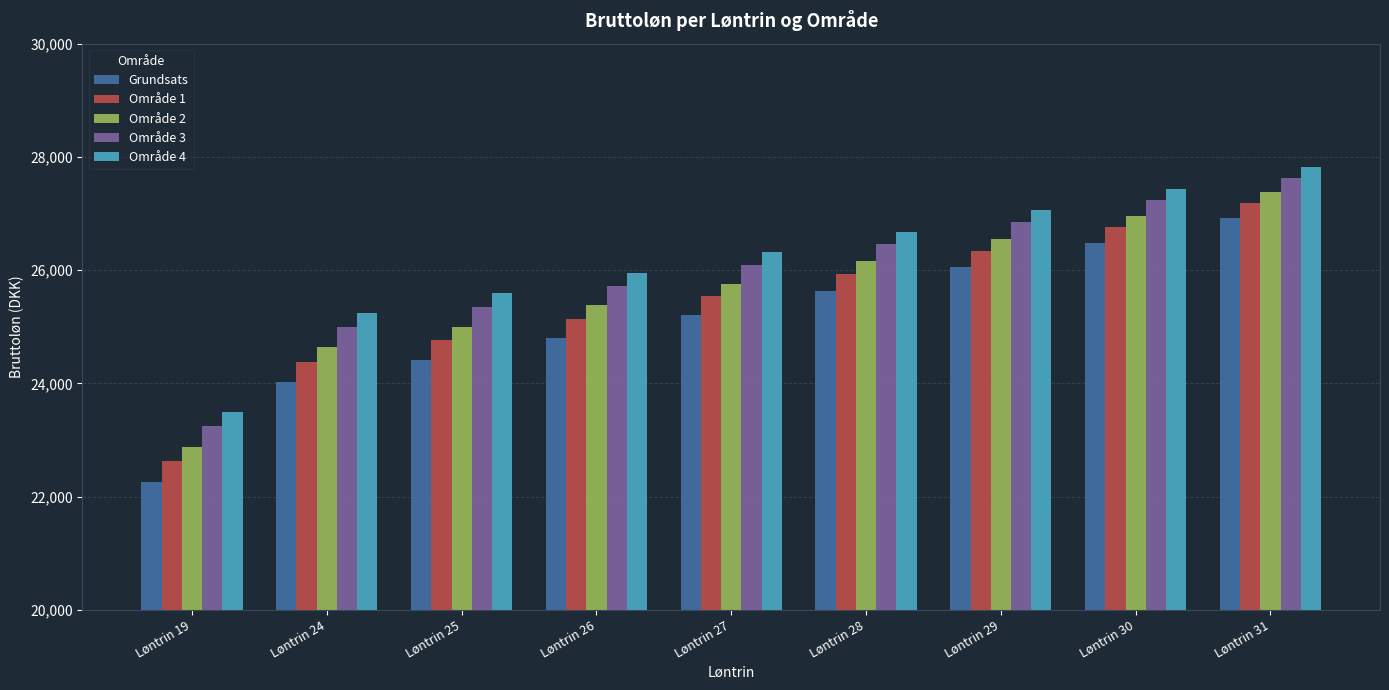

Does the chart contain any negative values?

No